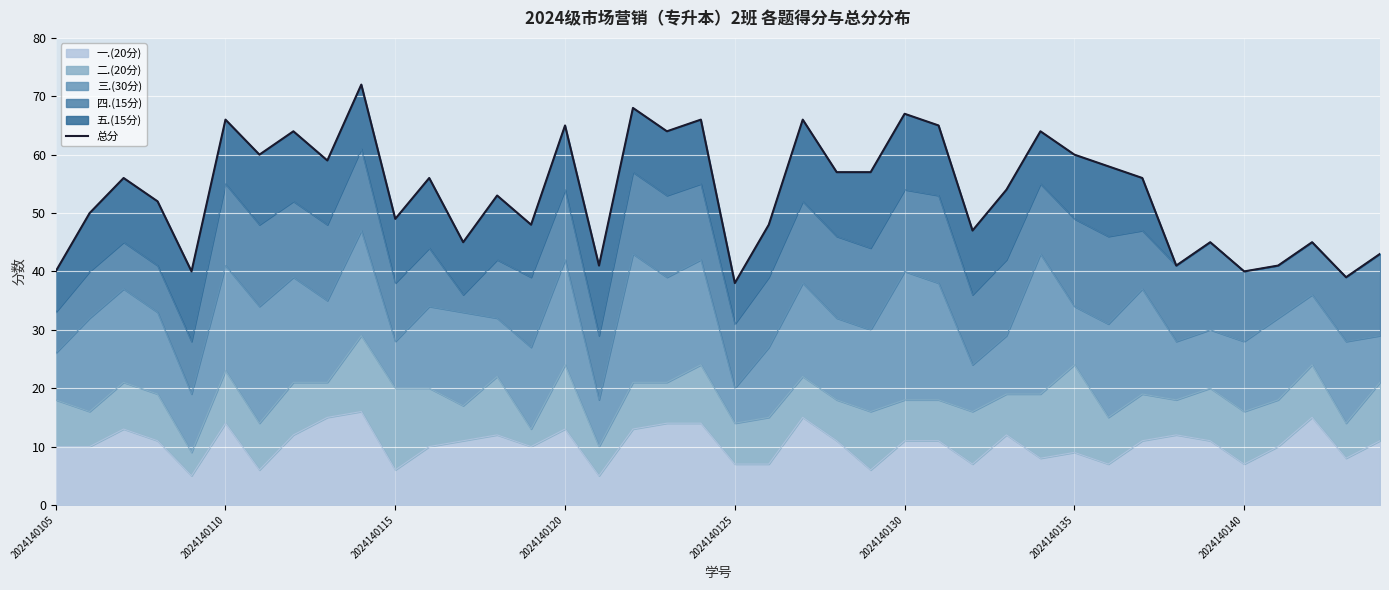

True or false: 一.(20分) has a value of 2 at 2024140140.

False